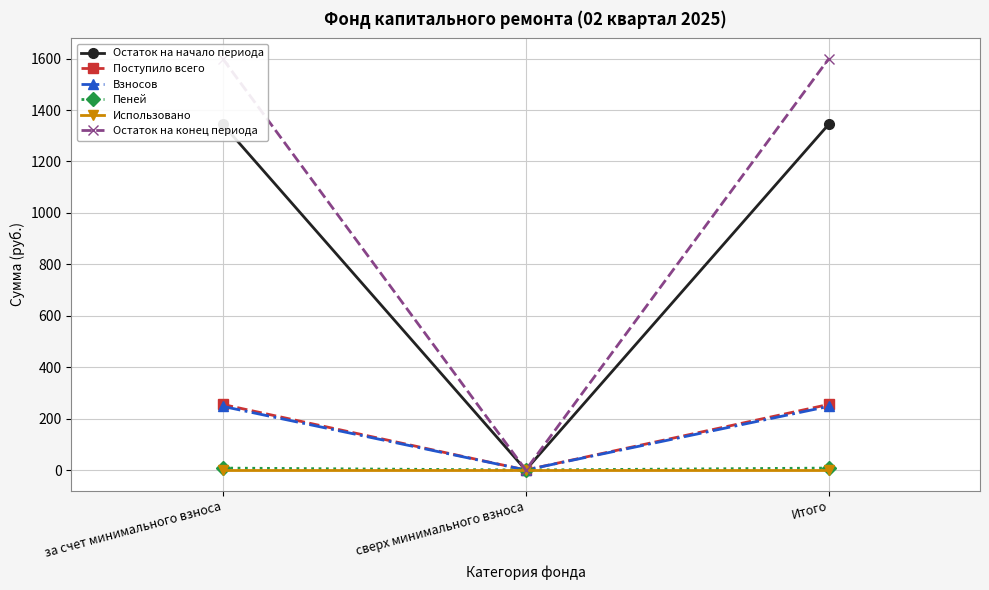

What is the difference between the highest and lowest values at за счет минимального взноса?

1598.7